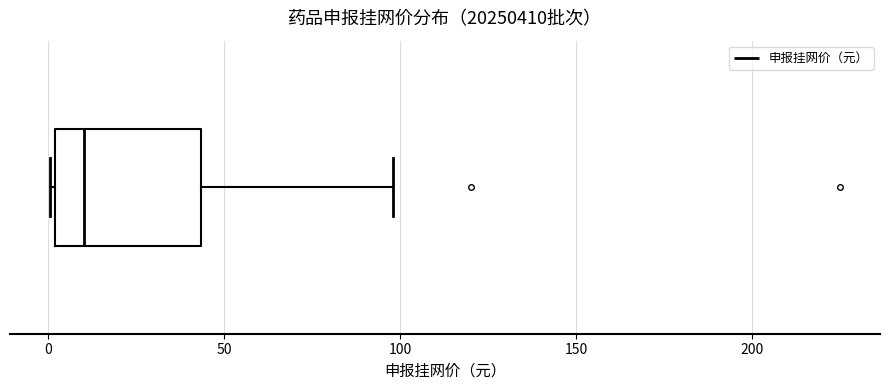

Read this box plot against the x-axis: the position of the median line, the range covered by the box, and the ends of both whiskers. The values are not printed on the chart, so give them approximately, as read against the axis.

median 10, box 0 to 45, whiskers 0 to 100